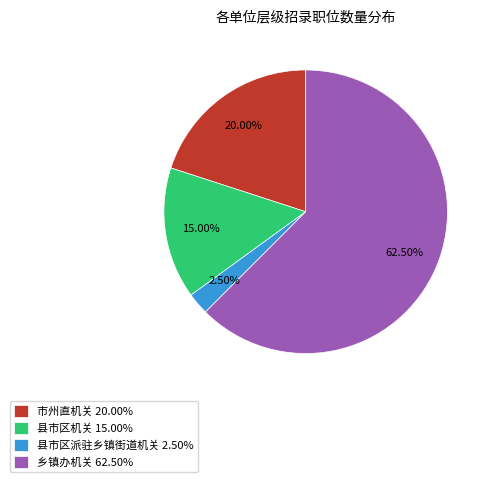

Is 县市区派驻乡镇街道机关 the majority of the pie?

No